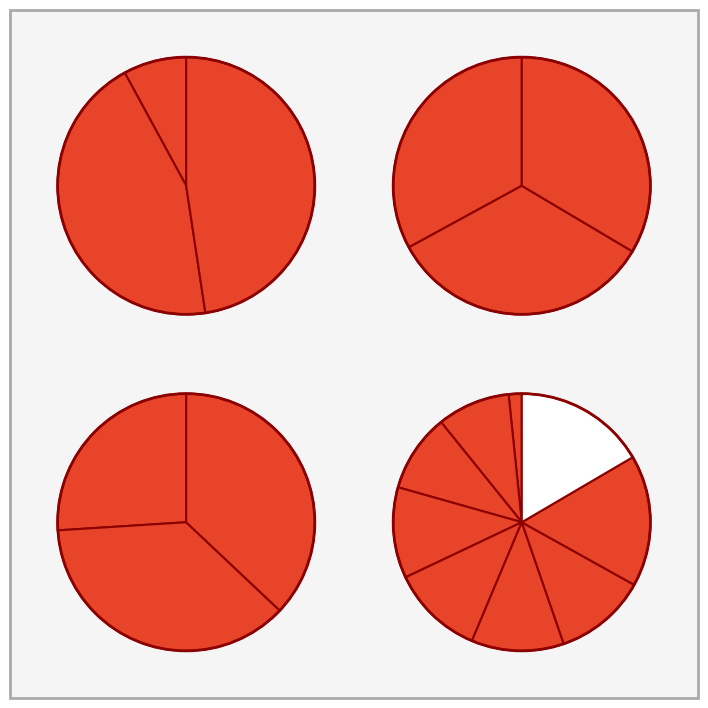

Rank the categories by value from highest to lowest.

Item 13374, Item 13347, Item 9390, Item 9389, Item 9388, Item 9228, Item 7929, Item 7402, Item 1321